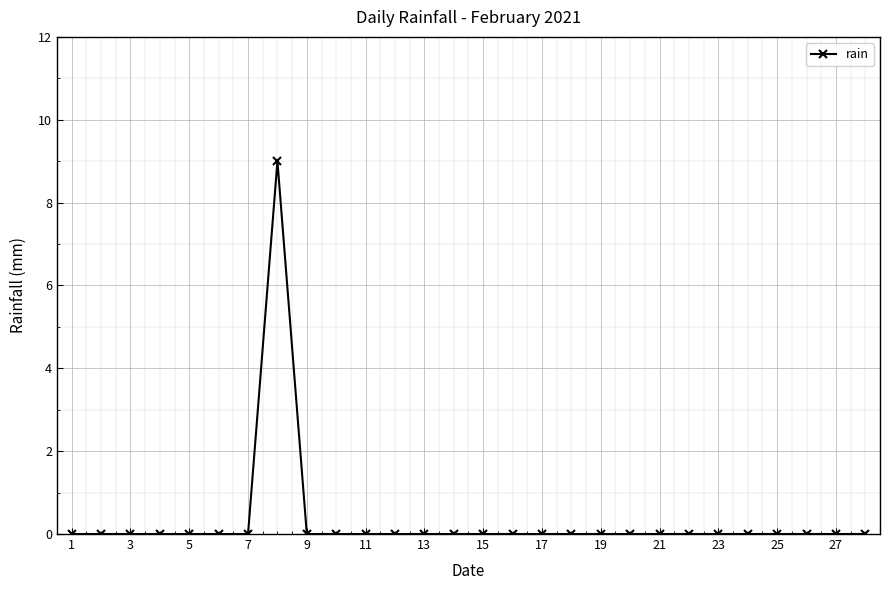

What is the sum of all values?

9